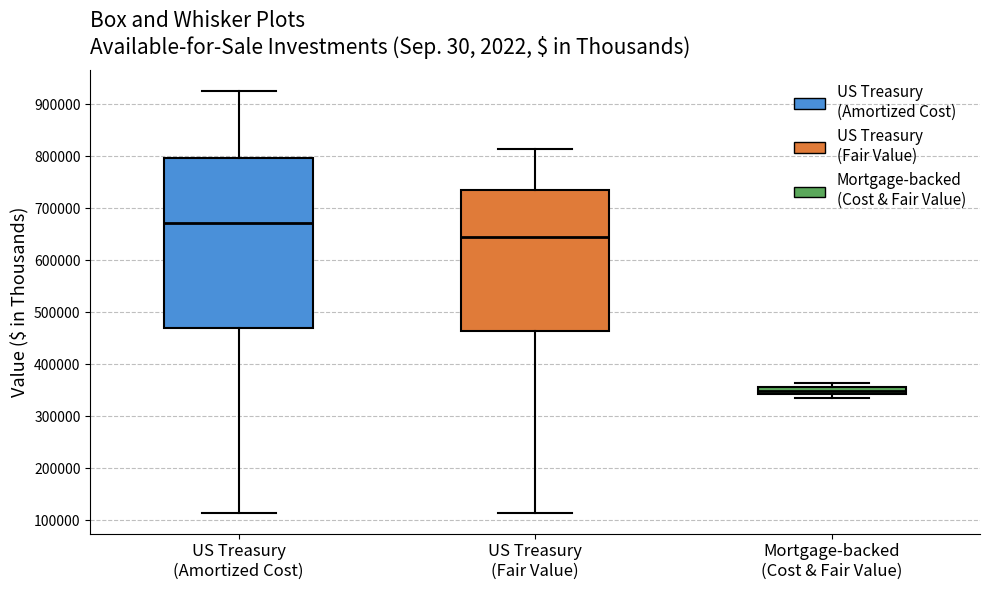

Comparing the boxes themselves (not the whiskers), which one is the tallest?

US Treasury (Amortized Cost)